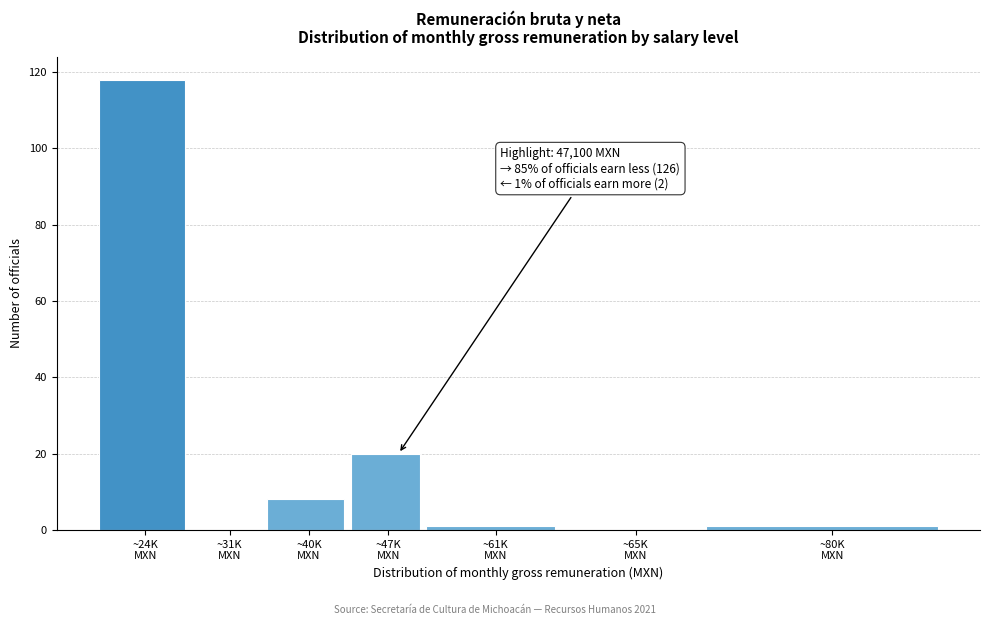

How many series are shown in this chart?

1